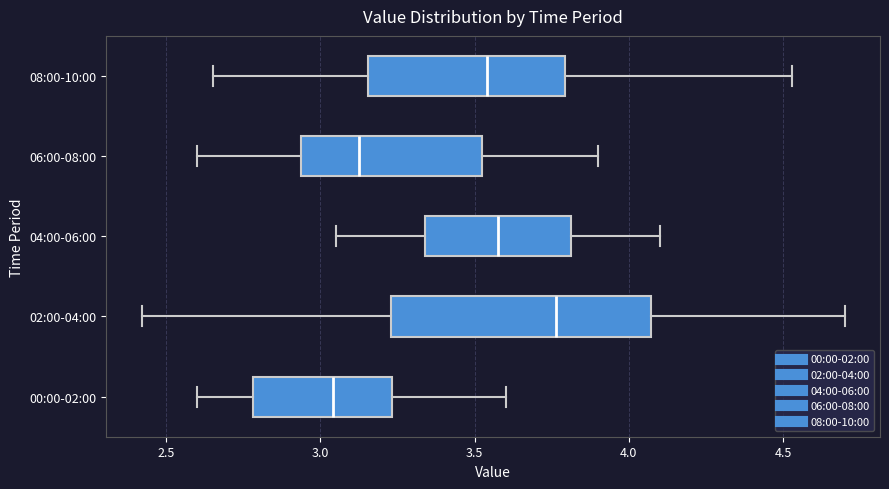

Where does the right whisker of the box for 08:00-10:00 end on the x-axis? The values are not printed on the chart, so give them approximately, as read against the axis.

4.55